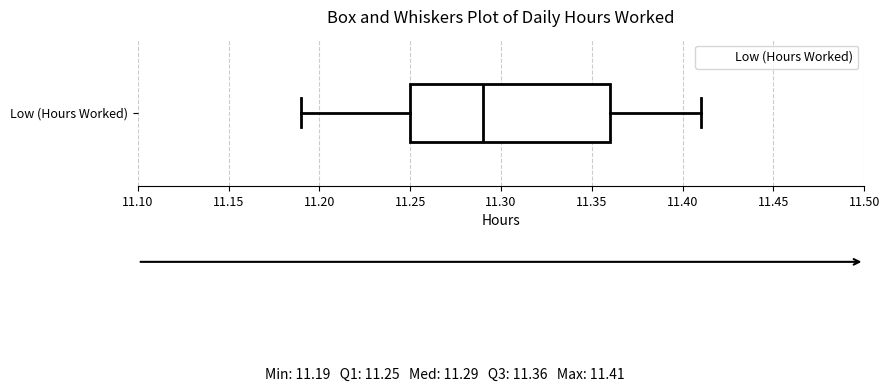

Read this box plot against the x-axis: the position of the median line, the range covered by the box, and the ends of both whiskers. The values are not printed on the chart, so give them approximately, as read against the axis.

median 11.29, box 11.25 to 11.36, whiskers 11.19 to 11.41